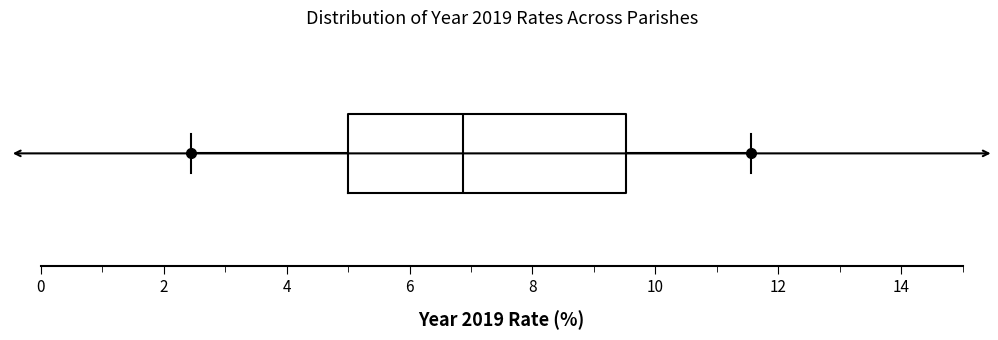

Transcribe this box plot: give where the median line is, the range the box spans, and where the two whiskers end, as read against the x-axis. The values are not printed on the chart, so give them approximately, as read against the axis.

median 6.8, box 5.0 to 9.6, whiskers 2.4 to 11.6